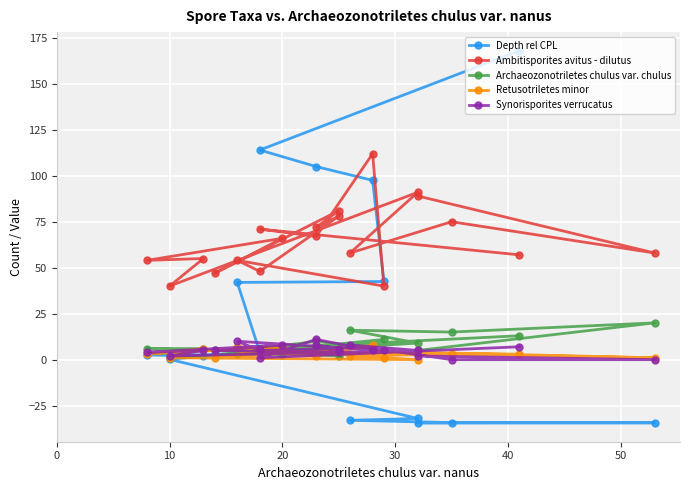

At which label does Retusotriletes minor first exceed 3?

10